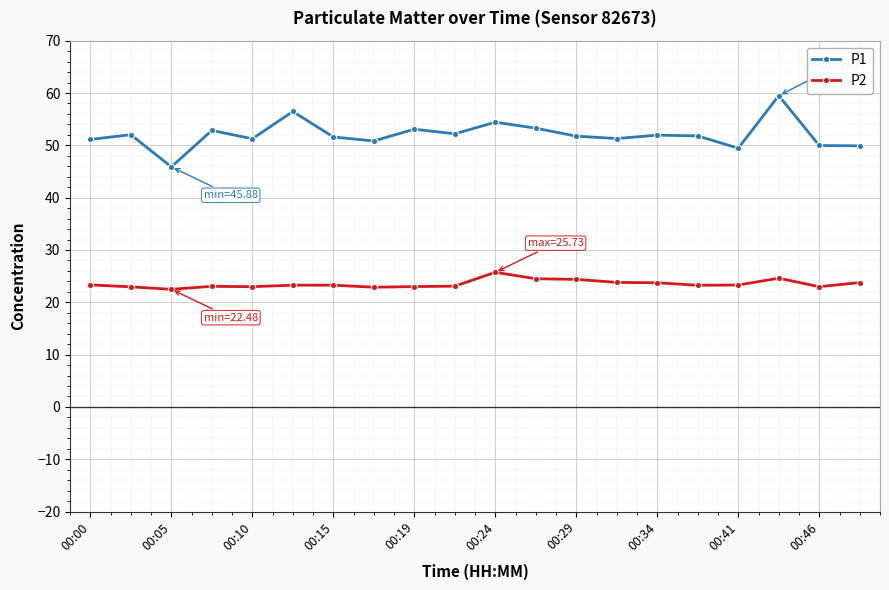

Which series has the widest spread of values?

P1